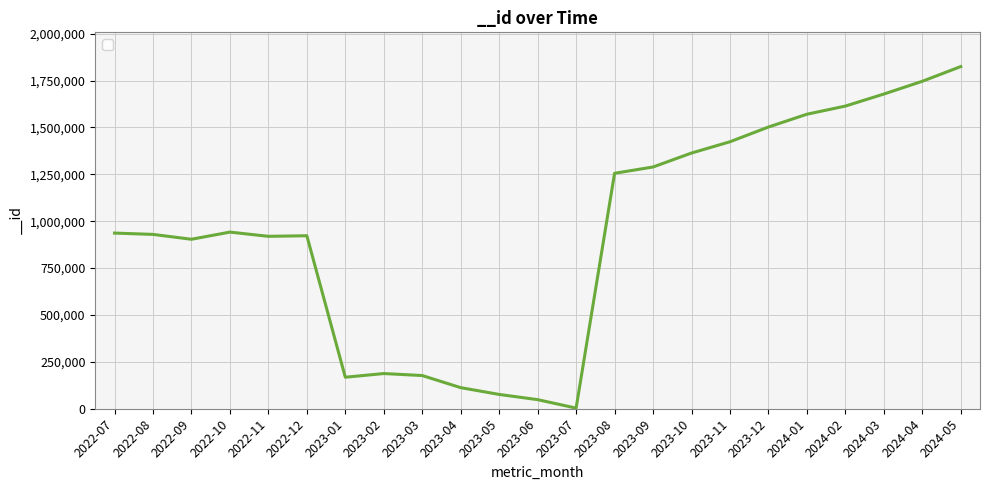

Which has a higher value, 2023-11 or 2023-03?

2023-11